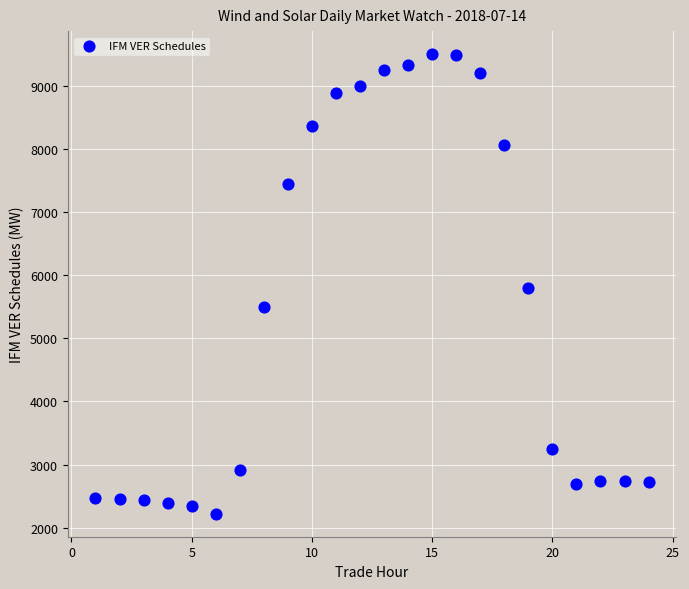

What is the range of Y values (max minus min)?

7277.6